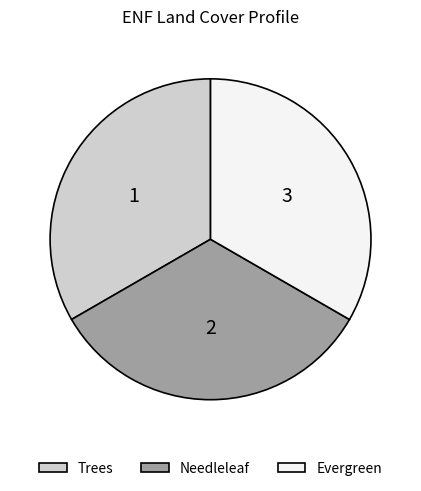

What is the ratio of the value at Evergreen to the value at Trees?

1.0